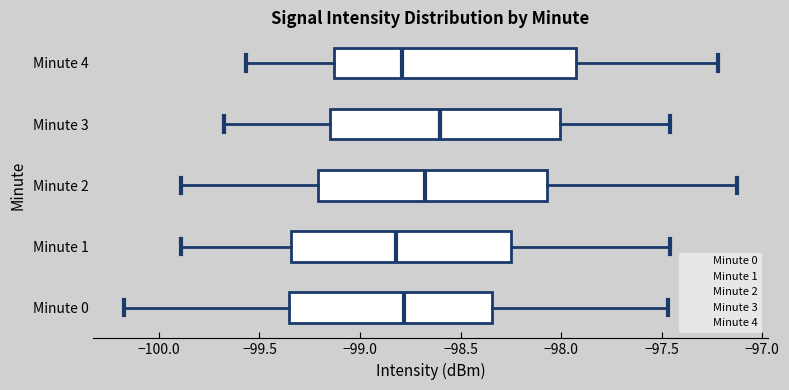

Which box is the widest, from its left edge to its right edge?

Minute 4